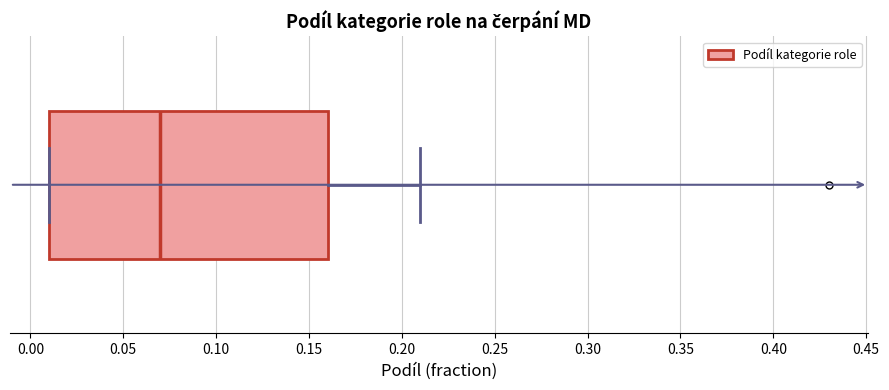

Transcribe this box plot: give where the median line is, the range the box spans, and where the two whiskers end, as read against the x-axis. The values are not printed on the chart, so give them approximately, as read against the axis.

median 0.07, box 0.01 to 0.16, whiskers 0.01 to 0.21